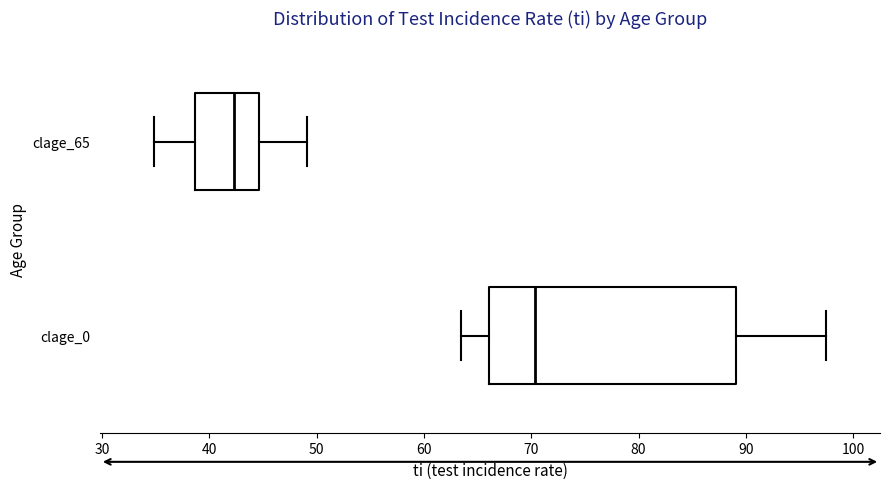

Reading bottom to top, transcribe this box plot: for each box, give where its median line is, the range the box spans, and where its two whiskers end, as read against the x-axis. The values are not printed on the chart, so give them approximately, as read against the axis.

clage_0: median 70, box 66 to 89, whiskers 63 to 98
clage_65: median 42, box 39 to 45, whiskers 35 to 49